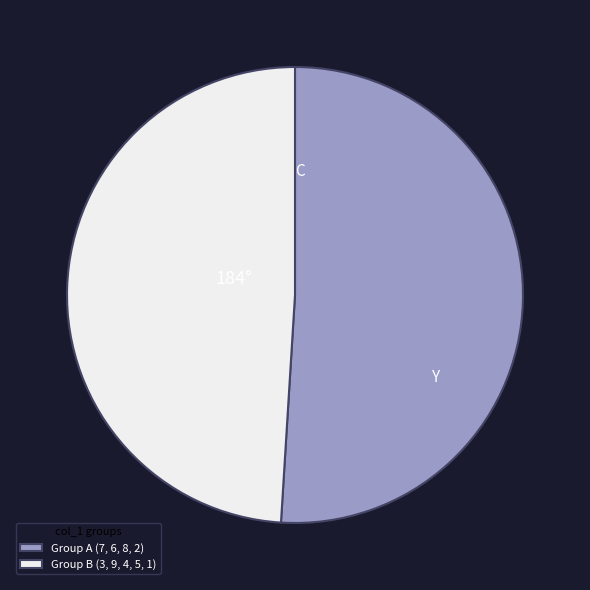

The Group A (7, 6, 8, 2) slice represents 57% of the pie. True or false?

False